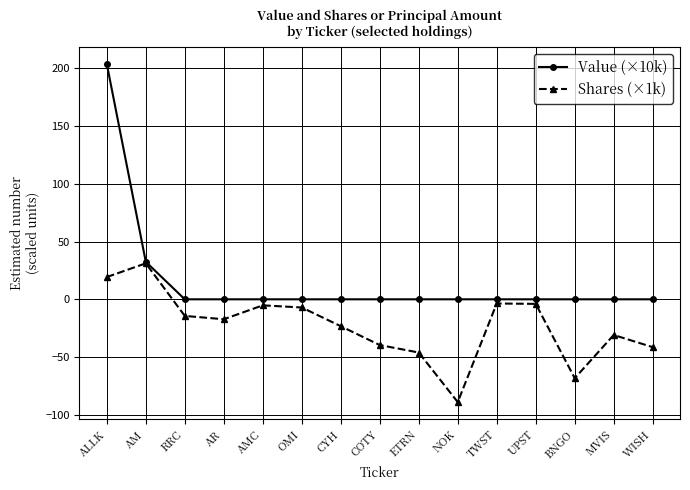

Rank the series at MVIS from highest to lowest value.

Value (×10k), Shares (×1k)